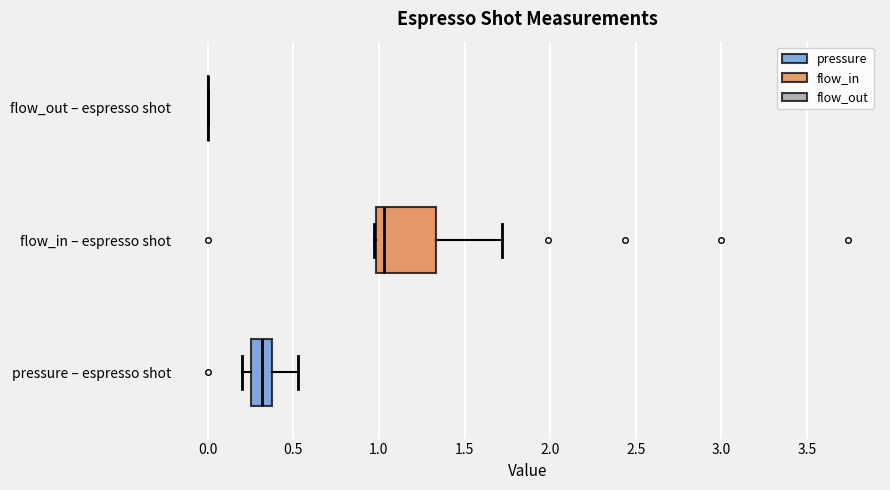

Comparing the boxes themselves (not the whiskers), which one is the widest?

flow_in – espresso shot